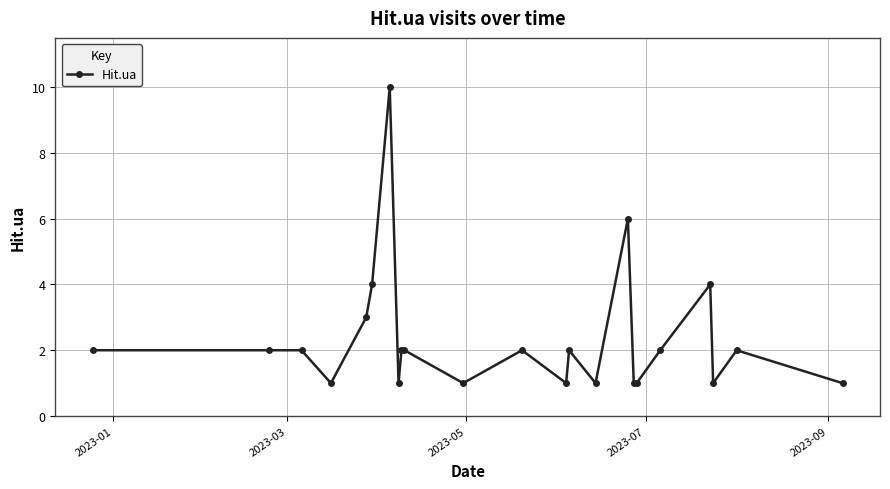

How many series are shown in this chart?

1